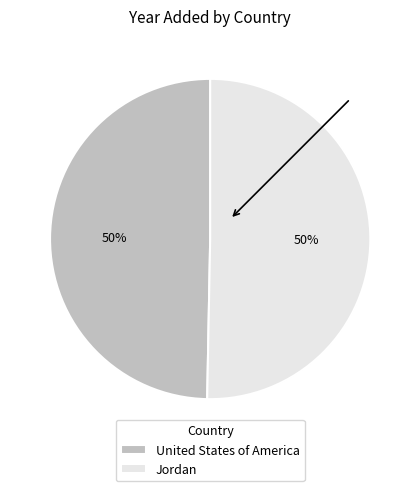

Is it true that United States of America is 57% of the pie?

False